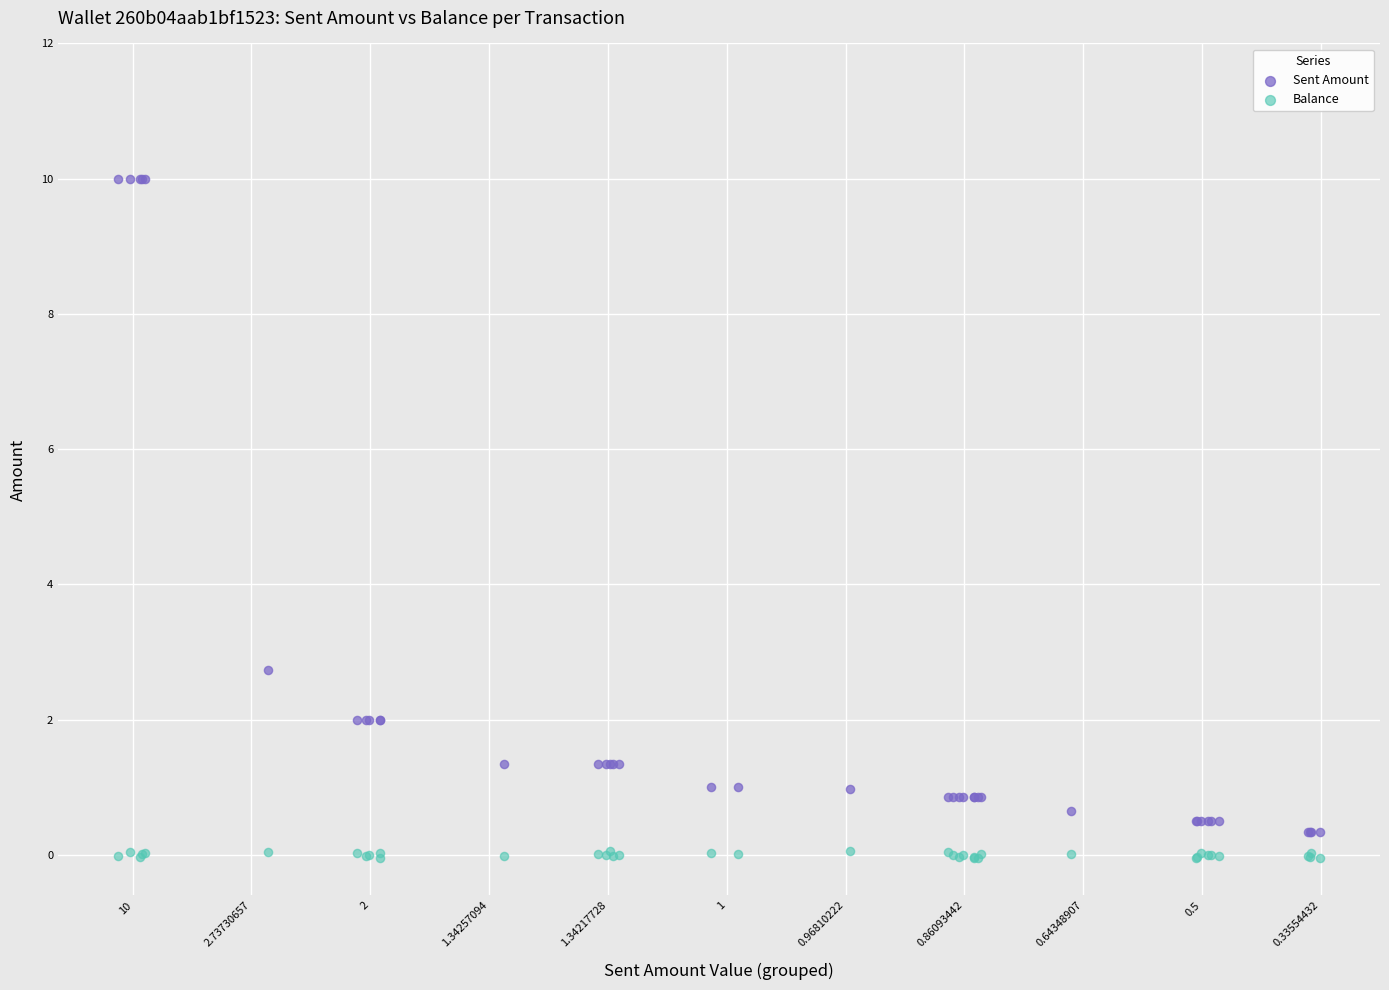

Which series reaches the maximum Y coordinate?

Sent Amount